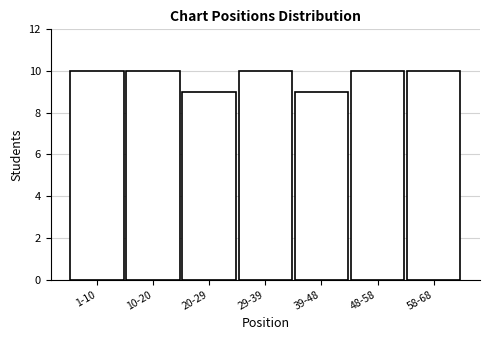

Reading right to left, extract all data points from this chart.

10	10	9	10	9	10	10